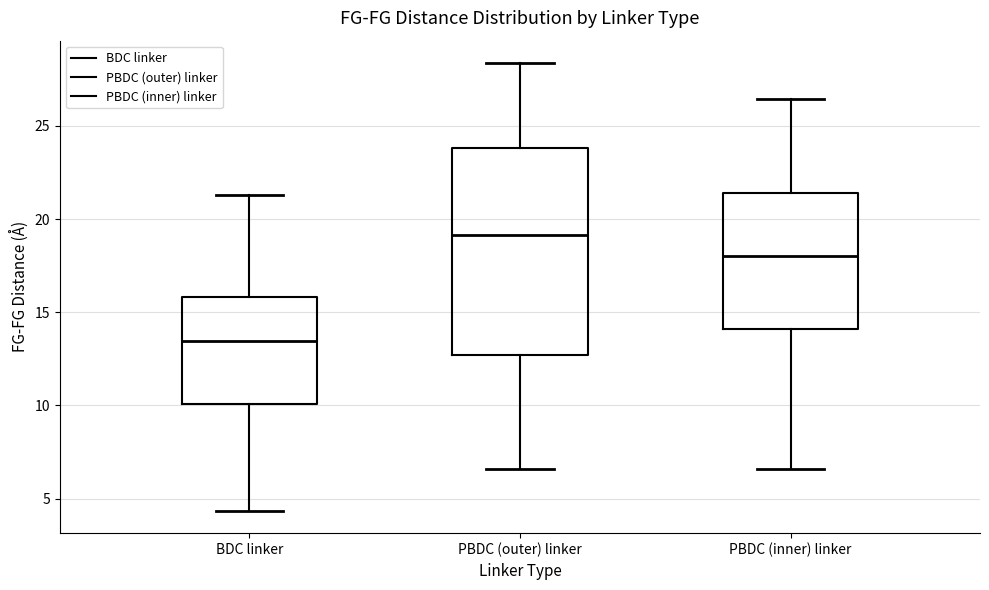

Where is the lower edge of the box for PBDC (inner) linker on the y-axis? The values are not printed on the chart, so give them approximately, as read against the axis.

14.0